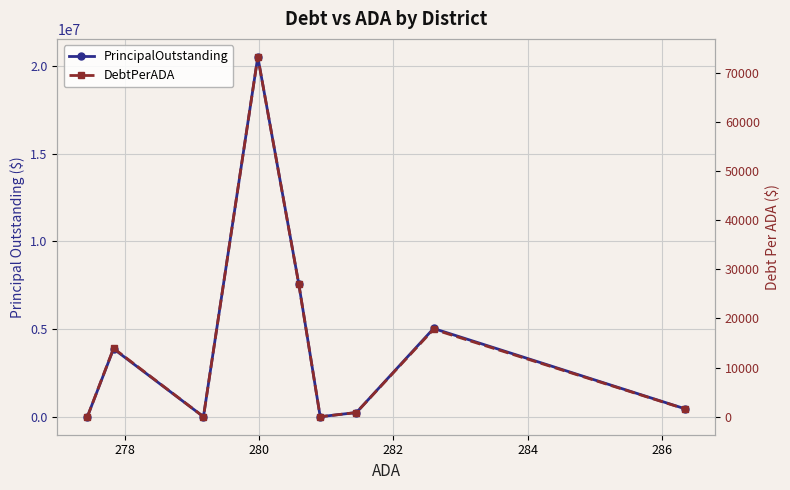

How many interior local peaks does the DebtPerADA series have?

3